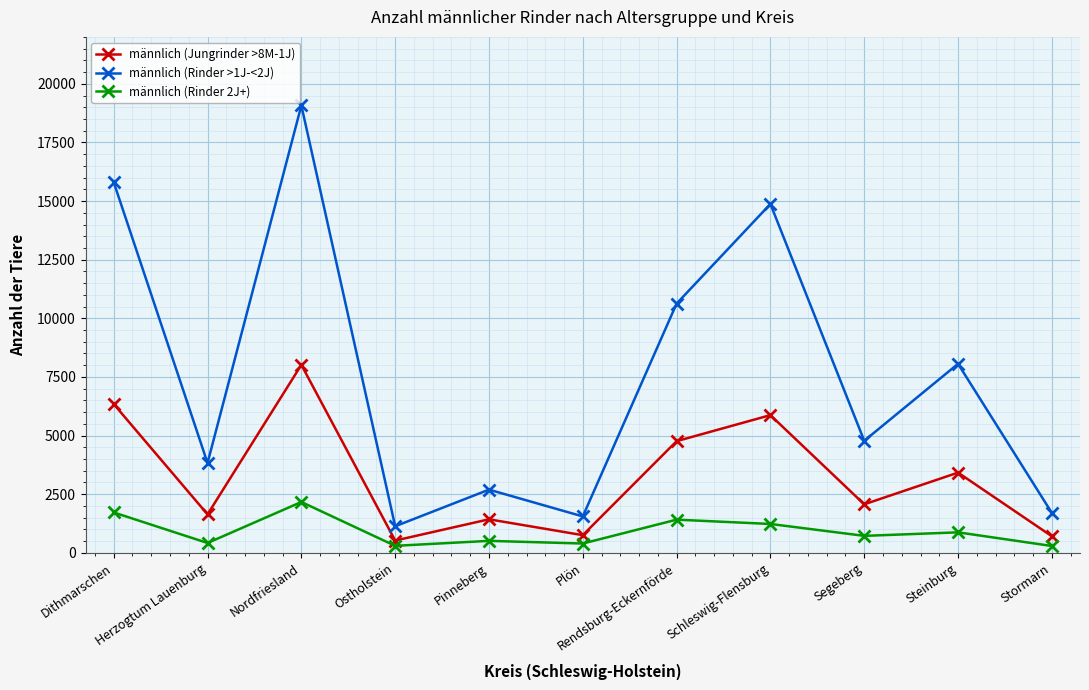

Which series has the widest spread of values?

männlich (Rinder >1J-<2J)